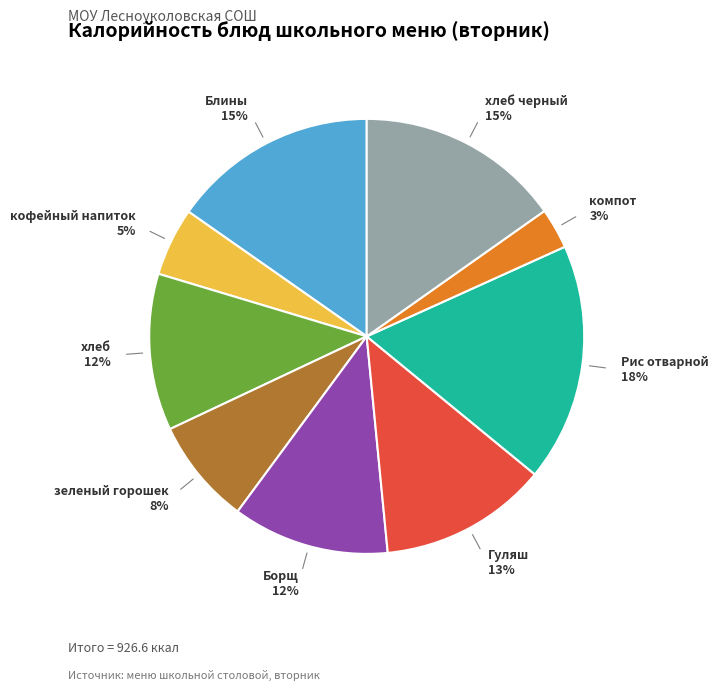

To the nearest percent, what portion does компот represent?

3%